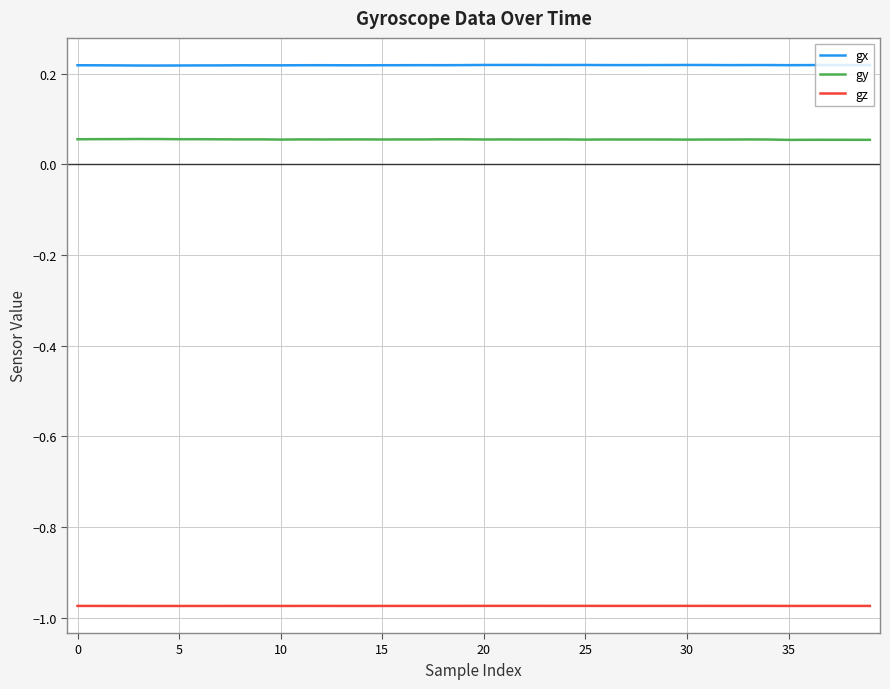

Rank the series by their maximum value, from highest to lowest.

gx, gy, gz